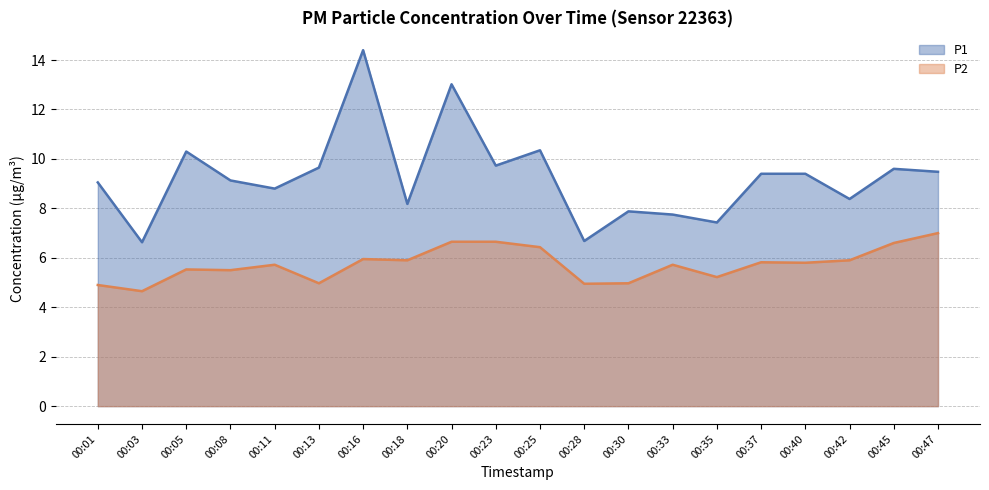

True or false: P1 and P2 cross at least once.

False